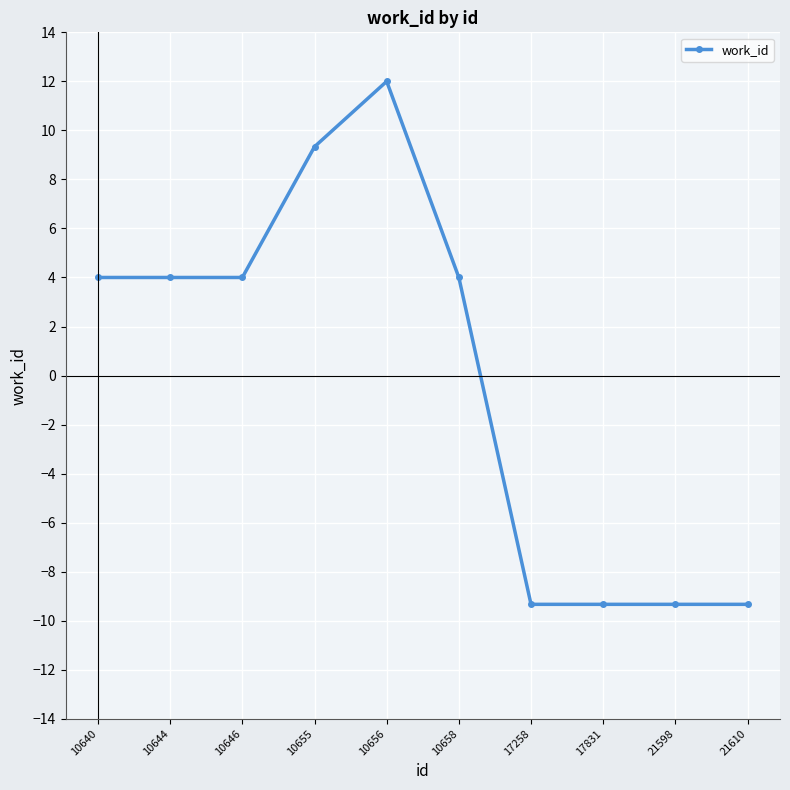

What is the smallest value displayed?

-9.3